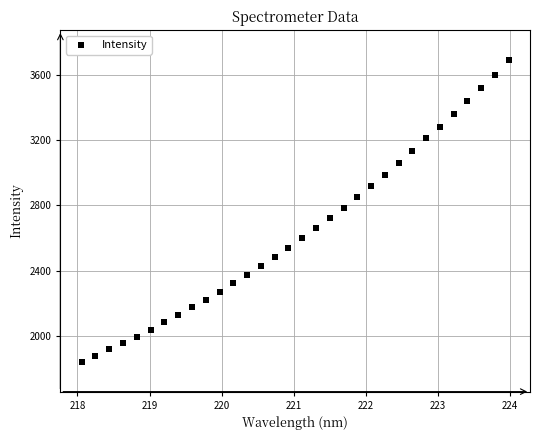

What is the range of Y values (max minus min)?

1852.2